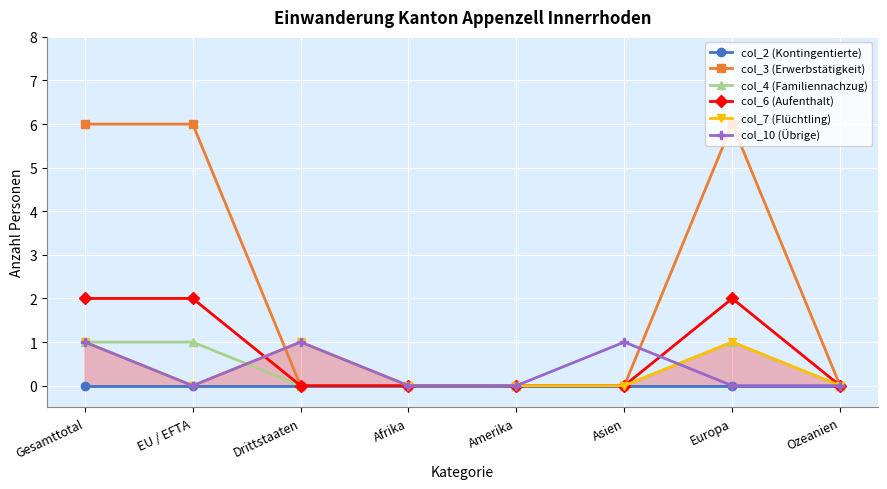

Which series has the largest total across all categories?

col_3 (Erwerbstätigkeit)